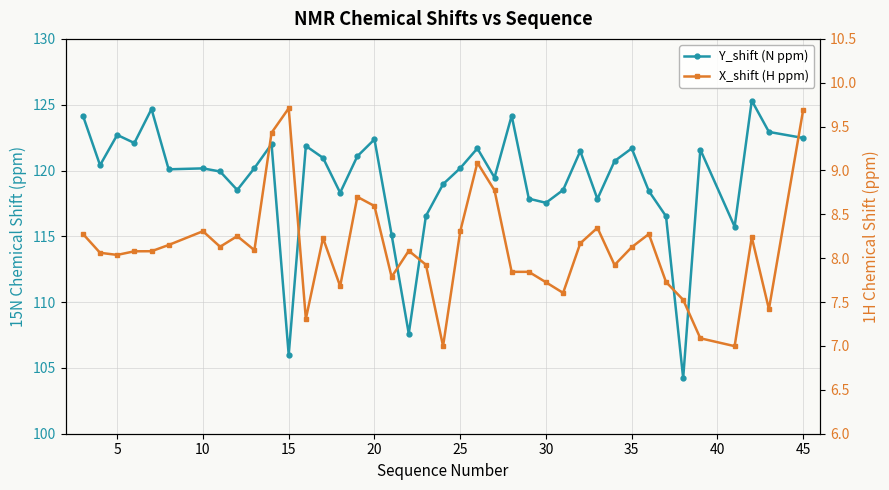

Reading right to left, what are all the values shown in this chart?

Y_shift (N ppm): 122.5	122.9	125.3	115.7	121.6	104.2	116.5	118.4	121.7	120.7	117.8	121.5	118.5	117.5	117.9	124.2	119.5	121.7	120.2	119.0	116.5	107.6	115.1	122.4	121.1	118.3	121.0	121.9	106.0	122.0	120.2	118.5	119.9	120.2	120.1	124.7	122.1	122.7	120.4	124.2
X_shift (H ppm): 9.7	7.4	8.2	7.0	7.1	7.5	7.7	8.3	8.1	7.9	8.3	8.2	7.6	7.7	7.8	7.8	8.8	9.1	8.3	7.0	7.9	8.1	7.8	8.6	8.7	7.7	8.2	7.3	9.7	9.4	8.1	8.3	8.1	8.3	8.2	8.1	8.1	8.0	8.1	8.3